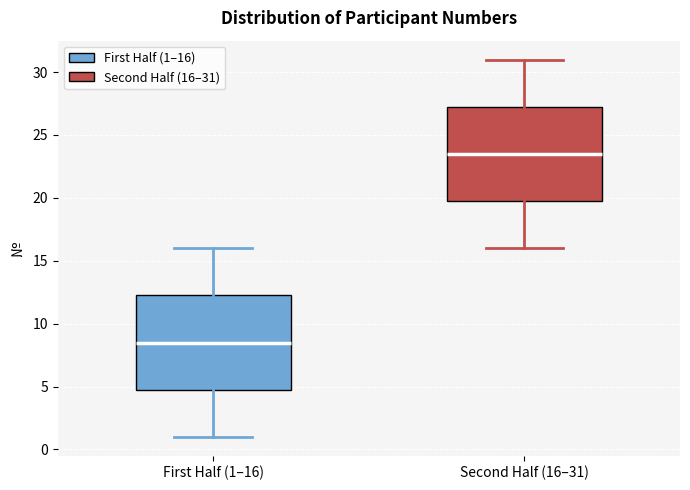

Reading left to right, read every box against the y-axis: the position of its median line, the range the box covers, and the ends of its whiskers. The values are not printed on the chart, so give them approximately, as read against the axis.

First Half (1–16): median 8.5, box 5.0 to 12.5, whiskers 1.0 to 16.0
Second Half (16–31): median 23.5, box 20.0 to 27.5, whiskers 16.0 to 31.0